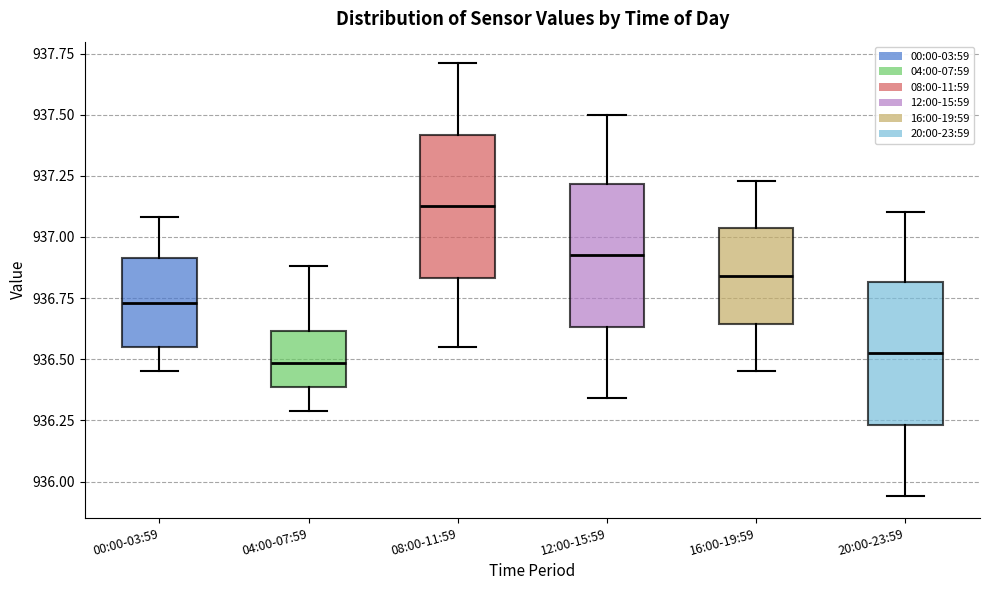

Reading left to right, transcribe this box plot: for each box, give where its median line is, the range the box spans, and where its two whiskers end, as read against the y-axis. The values are not printed on the chart, so give them approximately, as read against the axis.

00:00-03:59: median 936.75, box 936.55 to 936.90, whiskers 936.45 to 937.10
04:00-07:59: median 936.50, box 936.40 to 936.60, whiskers 936.30 to 936.90
08:00-11:59: median 937.15, box 936.85 to 937.40, whiskers 936.55 to 937.70
12:00-15:59: median 936.95, box 936.65 to 937.20, whiskers 936.35 to 937.50
16:00-19:59: median 936.85, box 936.65 to 937.05, whiskers 936.45 to 937.25
20:00-23:59: median 936.55, box 936.25 to 936.80, whiskers 935.95 to 937.10